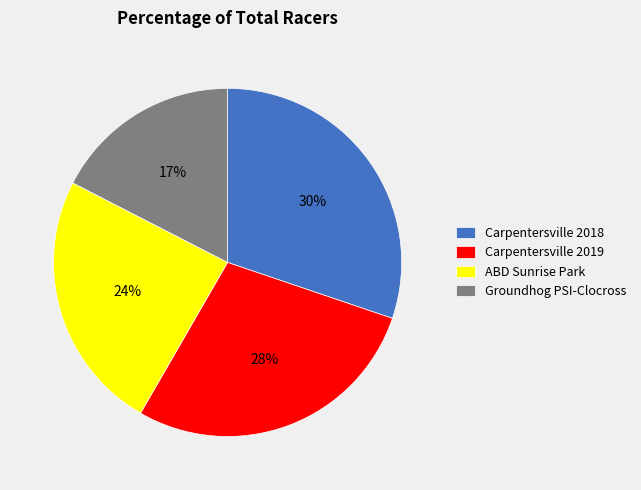

Is the sum of ABD Sunrise Park and Groundhog PSI-Clocross greater than half?

No